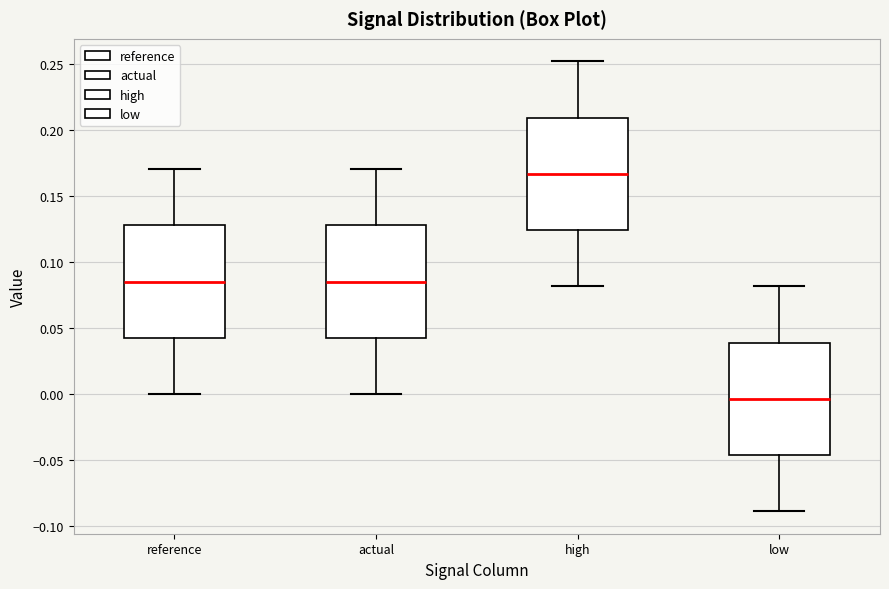

Where is the lower edge of the box for reference on the y-axis? The values are not printed on the chart, so give them approximately, as read against the axis.

0.045